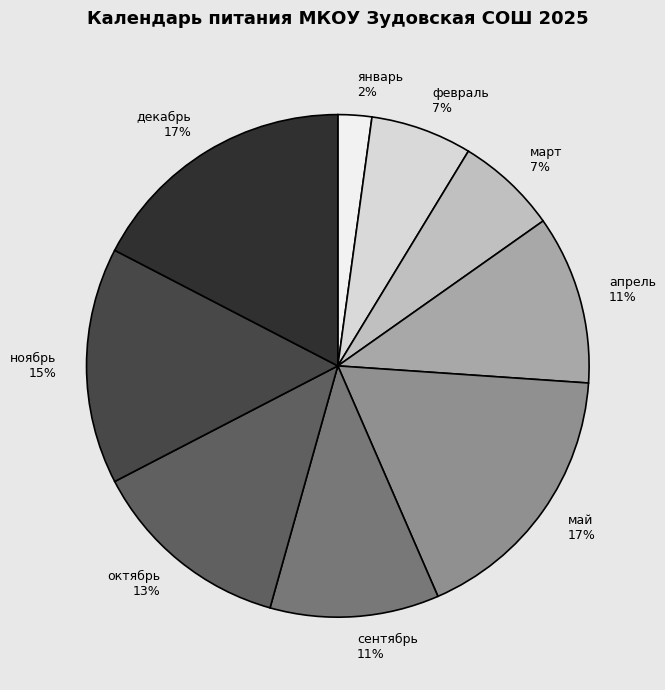

Does any single category account for the majority?

No